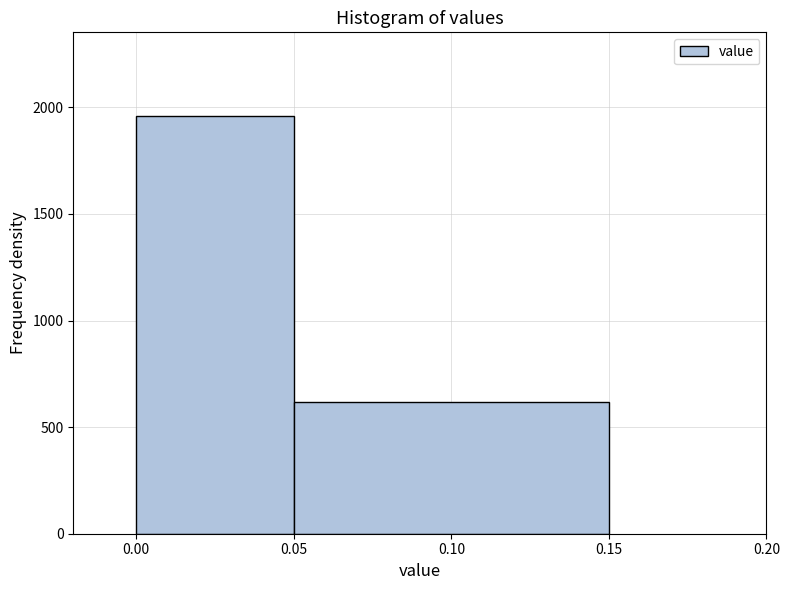

How tall is the bar that spans 0.00 to 0.05 on the x-axis? The values are not printed on the chart, so give them approximately, as read against the axis.

1950